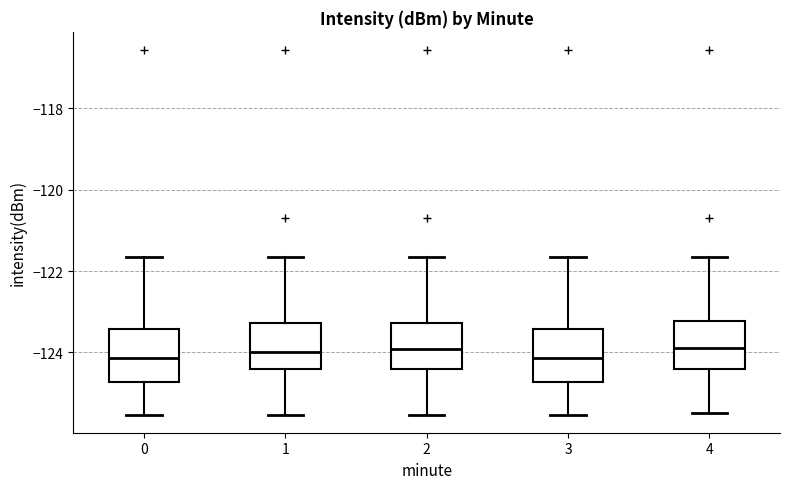

Reading left to right, transcribe this box plot: for each box, give where its median line is, the range the box spans, and where its two whiskers end, as read against the y-axis. The values are not printed on the chart, so give them approximately, as read against the axis.

0: median -124.2, box -124.8 to -123.4, whiskers -125.6 to -121.6
1: median -124.0, box -124.4 to -123.2, whiskers -125.6 to -121.6
2: median -124.0, box -124.4 to -123.2, whiskers -125.6 to -121.6
3: median -124.2, box -124.8 to -123.4, whiskers -125.6 to -121.6
4: median -123.8, box -124.4 to -123.2, whiskers -125.4 to -121.6